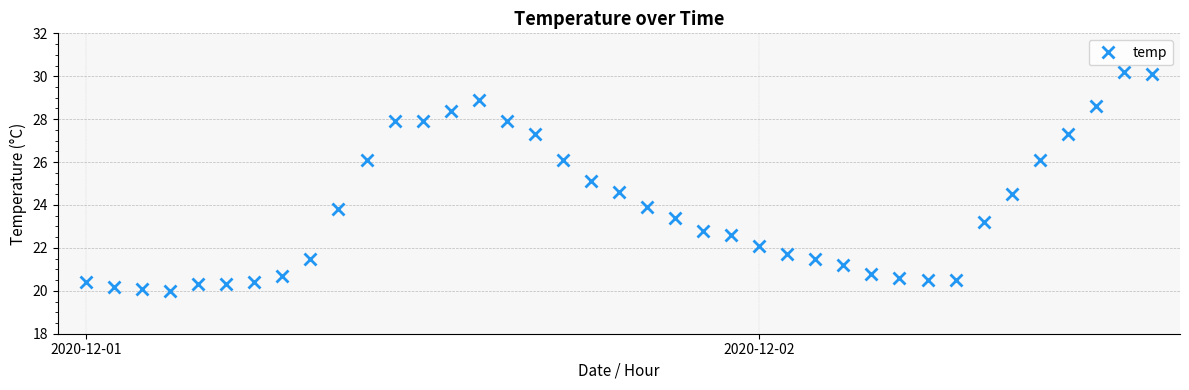

True or false: the data has more than 0 interior local peaks.

True